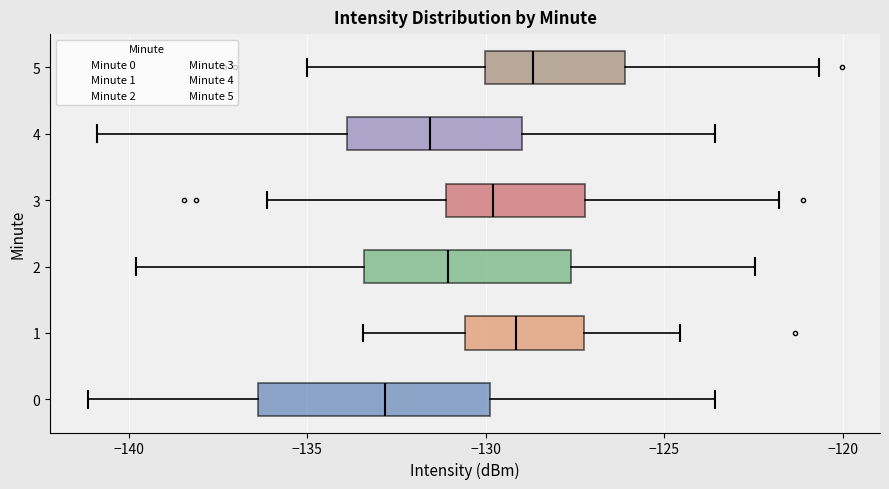

Which box is the widest, from its left edge to its right edge?

0